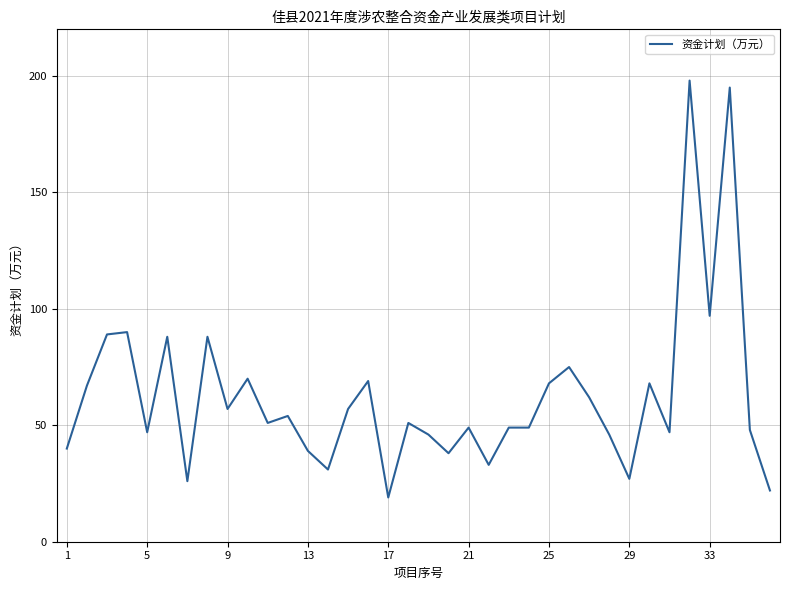

What is the smallest value displayed?

19